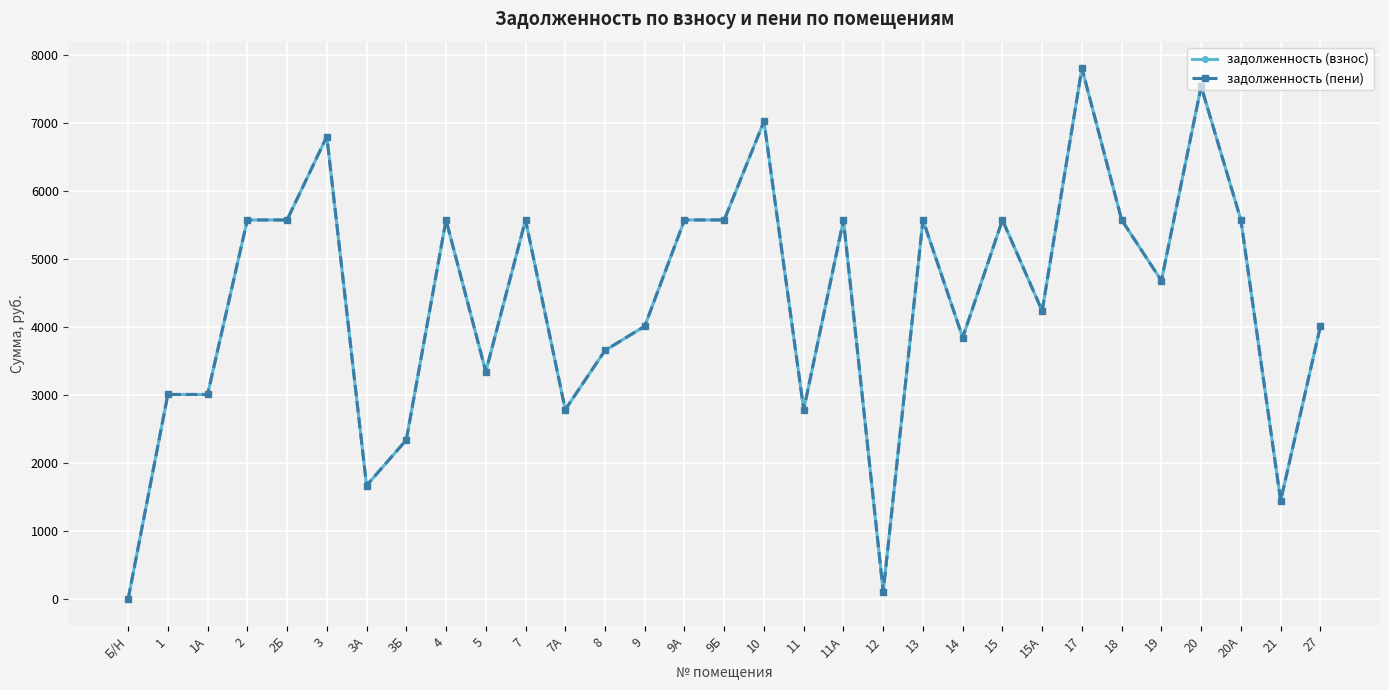

What is the sum of all задолженность (пени) values?

135582.8